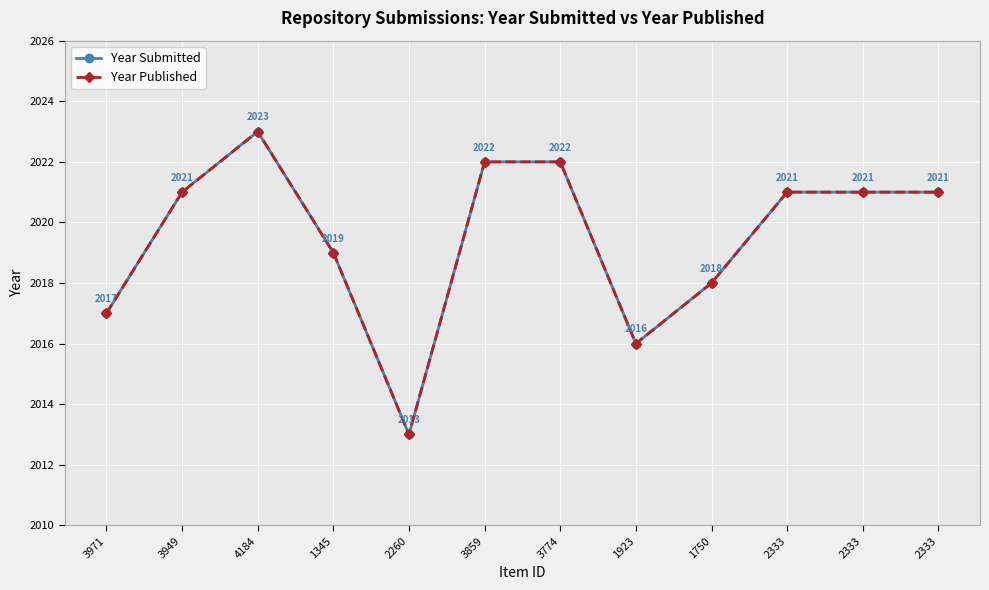

Is this an area chart (filled region under the line)?

No